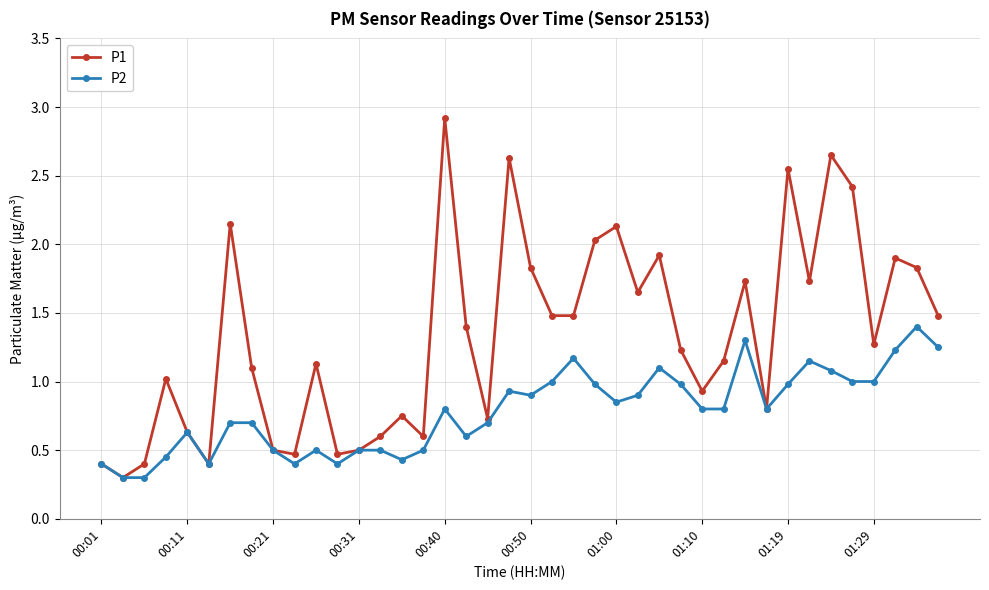

Rank the series by their maximum value, from highest to lowest.

P1, P2